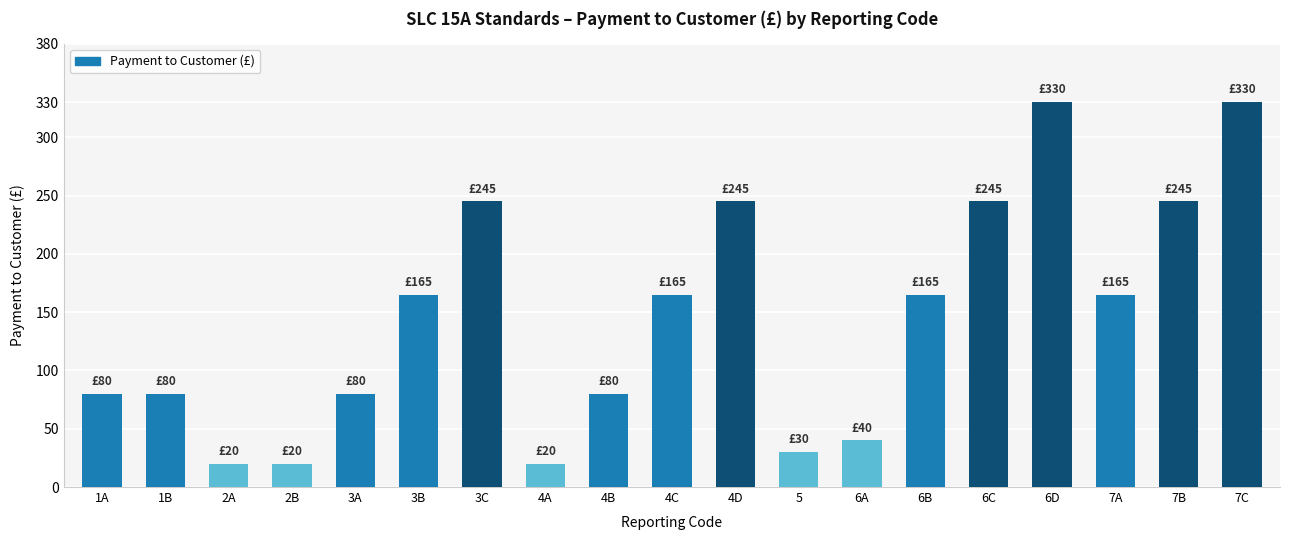

Approximately how many times larger is the value at 7C compared to 6C?

1.3